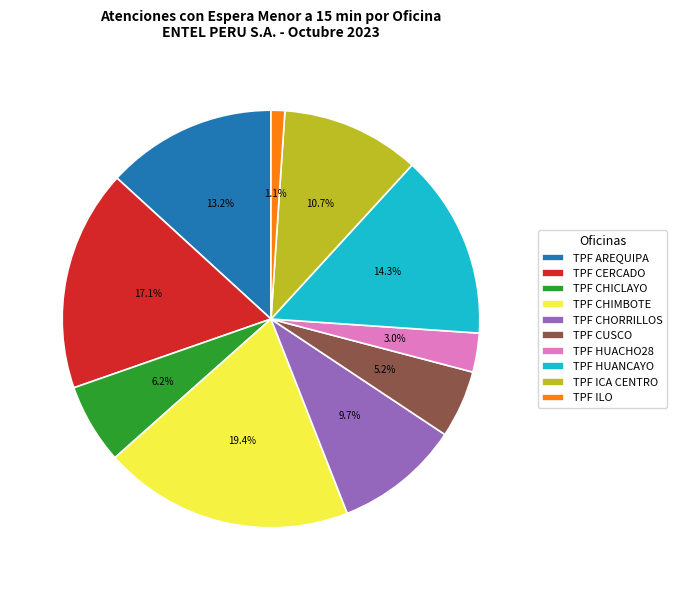

Between TPF ICA CENTRO and TPF CHICLAYO, which is larger?

TPF ICA CENTRO